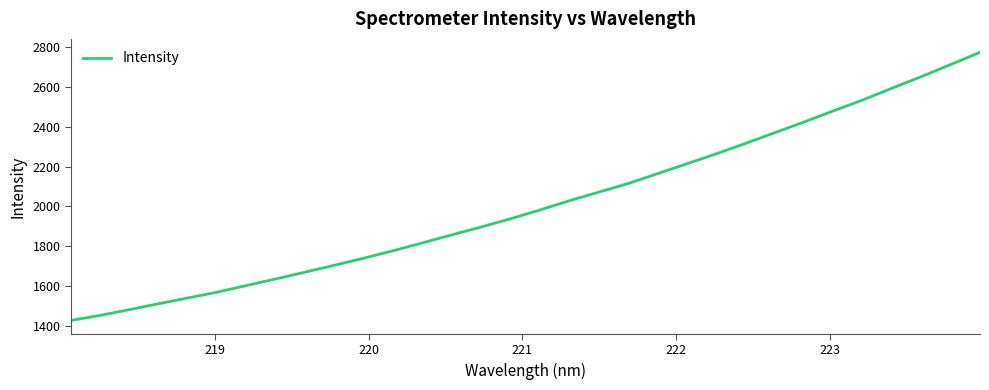

What is the greatest value displayed?

2773.4